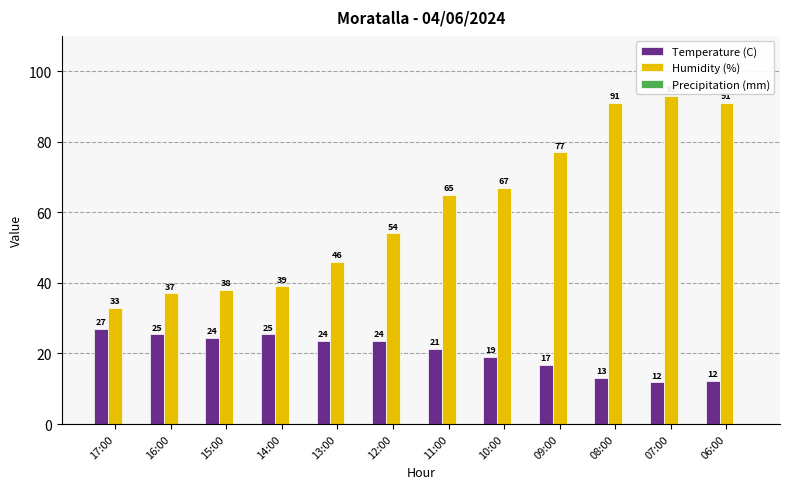

The value of Temperature (C) at 15:00 is 6.2. True or false?

False